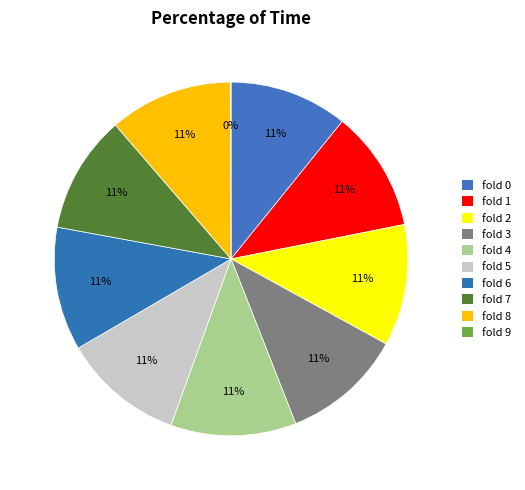

Does any single category account for the majority?

No